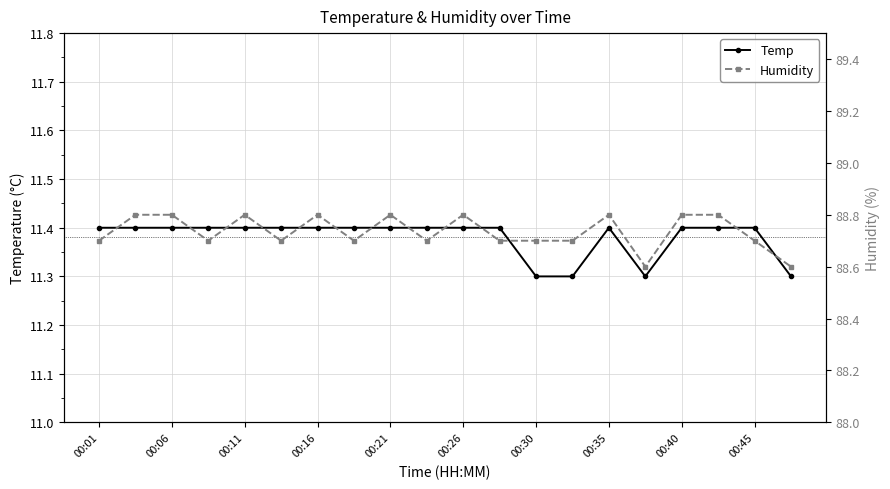

True or false: Temp has a value of 11.3 at 19.

True